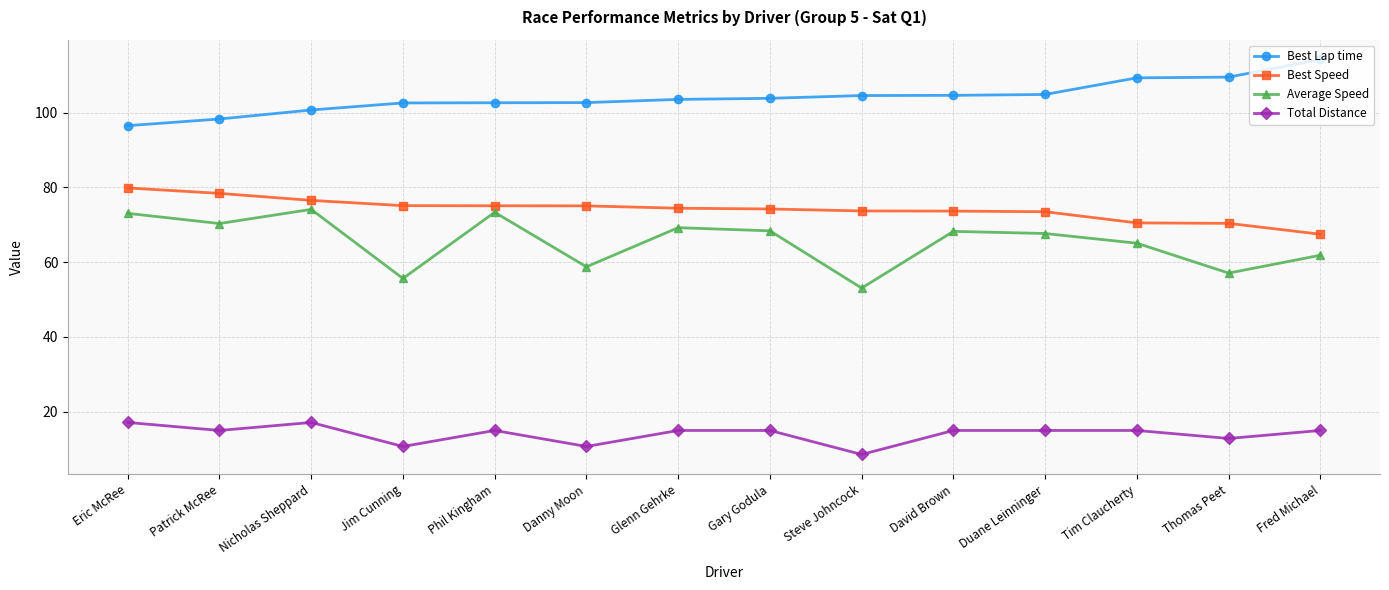

What is the total value across all series at Danny Moon?

247.2